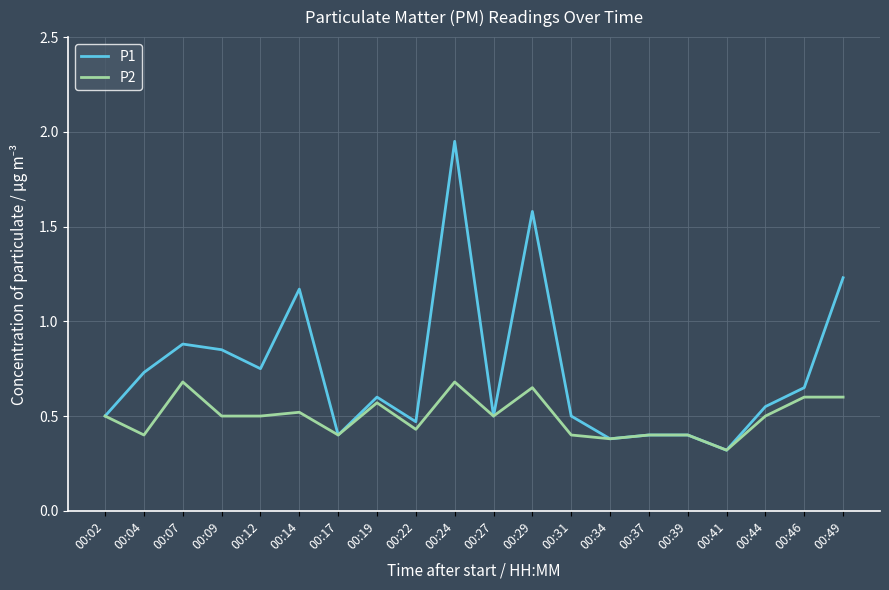

The P1 series shows 0.4 at 00:34. True or false?

True